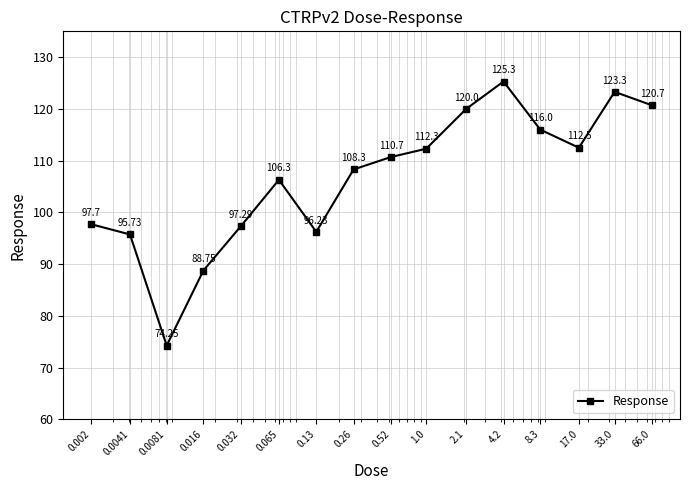

How many interior local valleys (lower than both neighbors) does the data have?

3